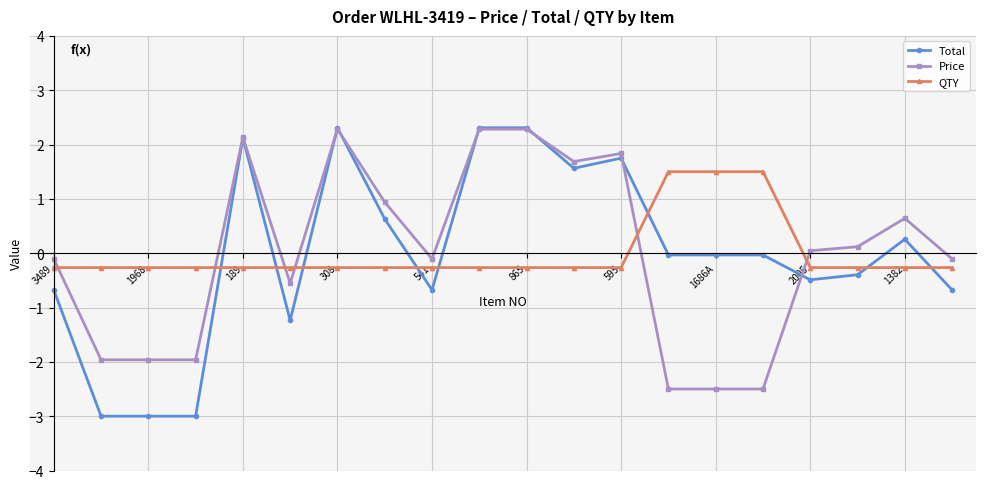

What is the highest value of the QTY series?

1.5